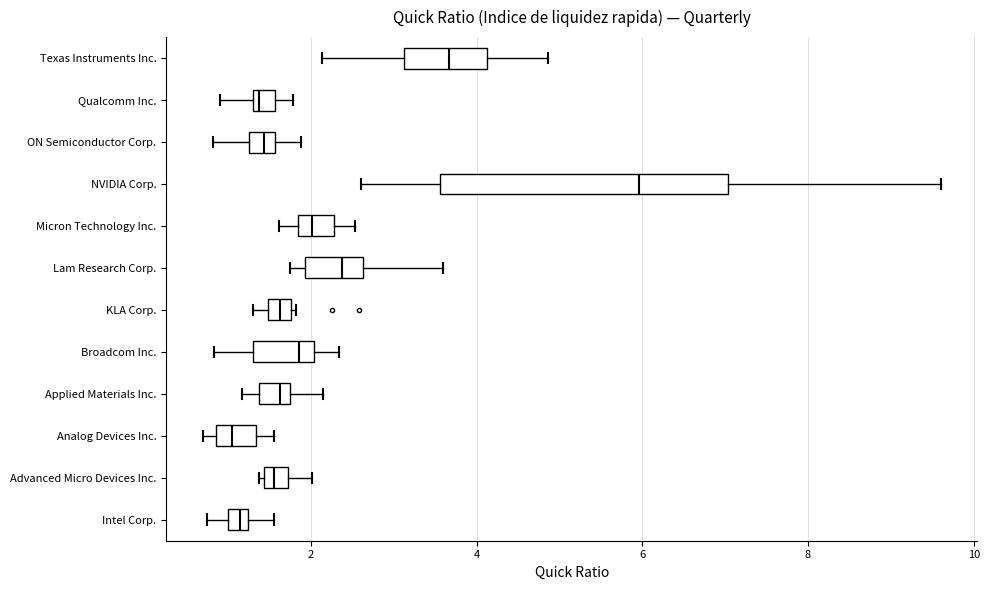

Which box is the widest, from its left edge to its right edge?

NVIDIA Corp.